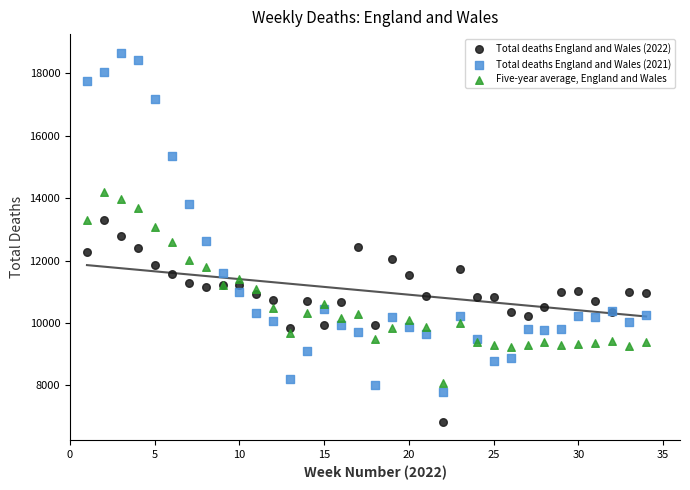

Which series reaches the minimum Y coordinate?

Total deaths England and Wales (2022)